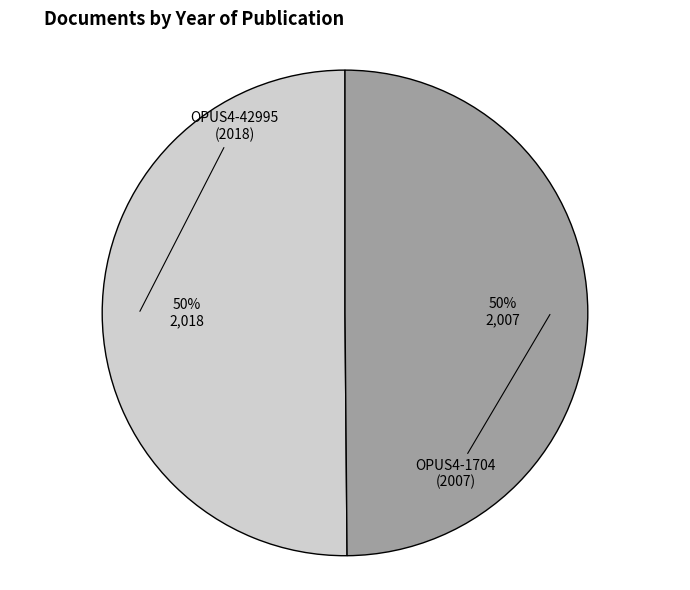

To the nearest percent, what is the average slice percentage?

50%